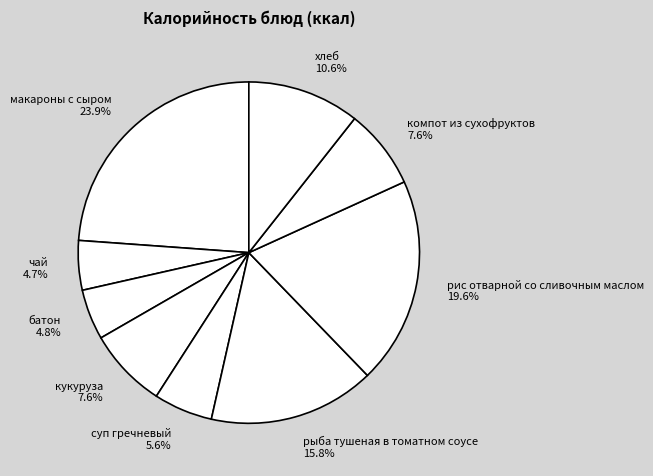

Do чай and рыба тушеная в томатном соусе together represent more than half of the pie?

No